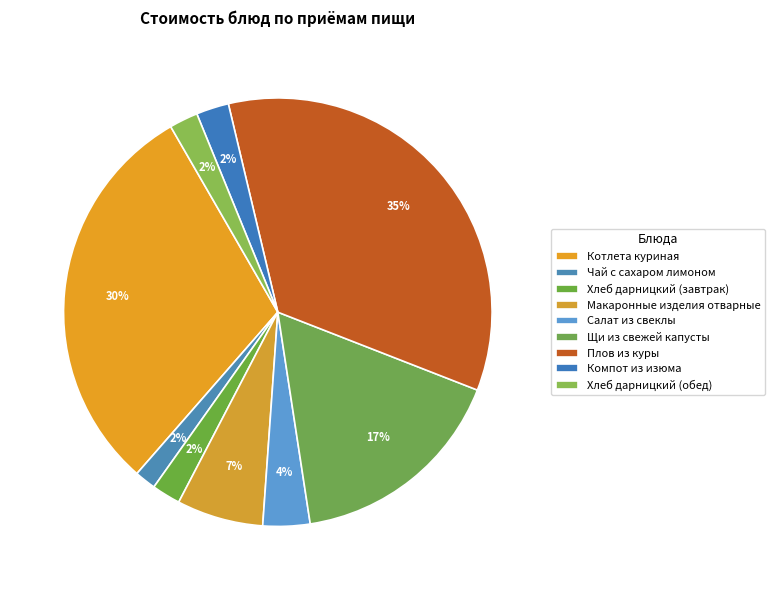

To the nearest percent, what is the average slice percentage?

11%